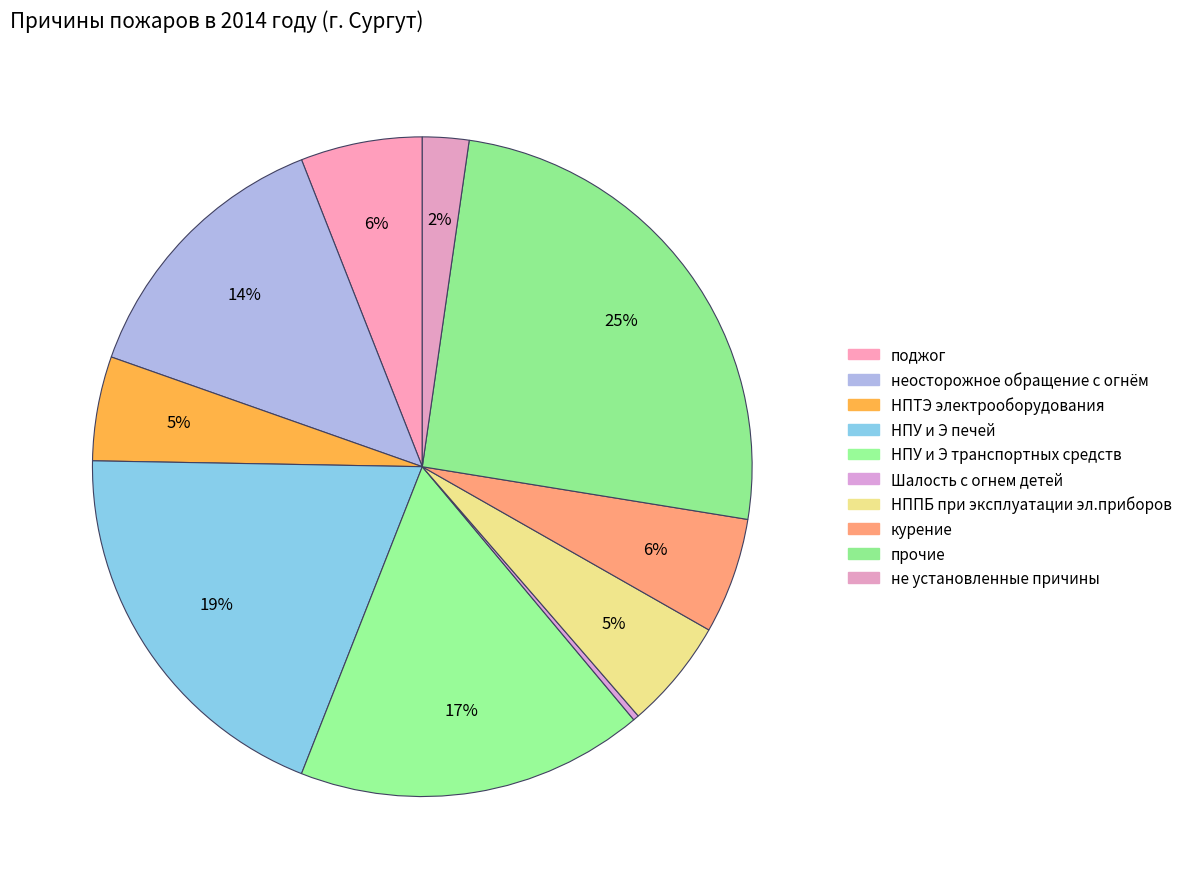

How many slices are in this pie chart?

10